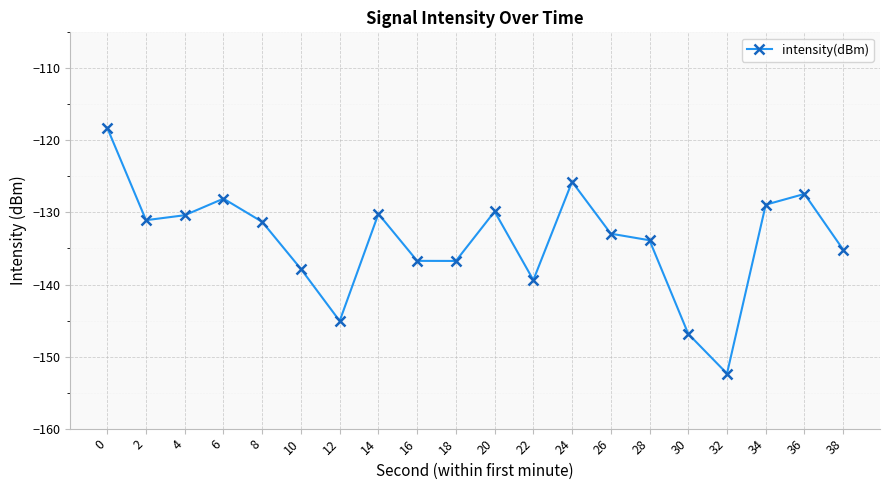

Where is the first local maximum?

6